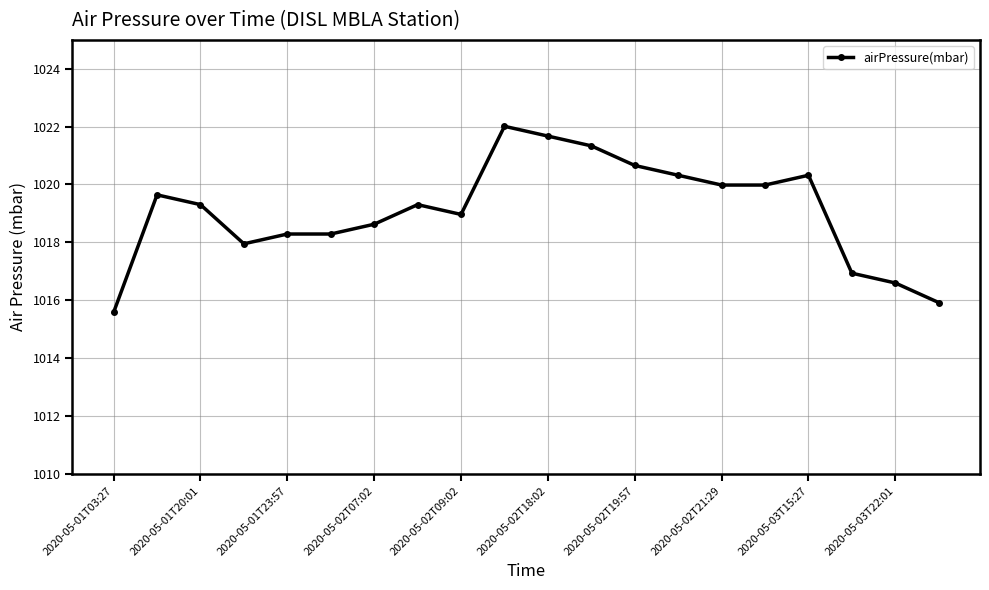

What is the value of the 10th point from the left?

1022.0